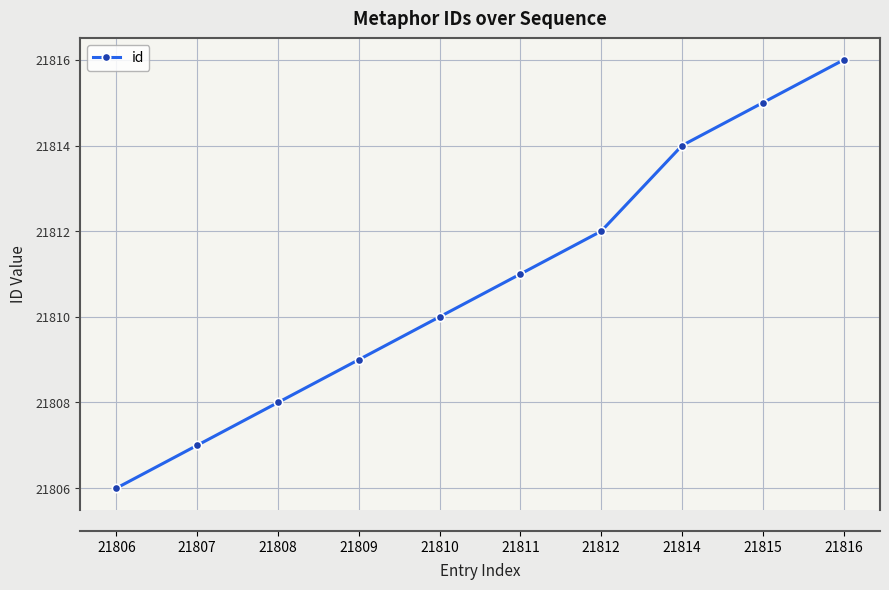

What is the sum of all values?

218108